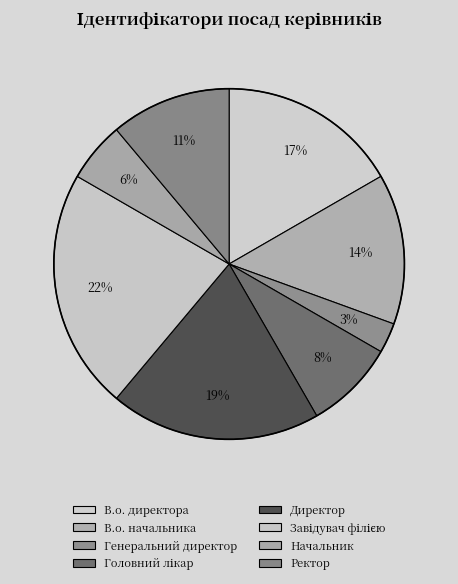

Combined, what portion of the pie is Генеральний директор and Головний лікар?

11.1%